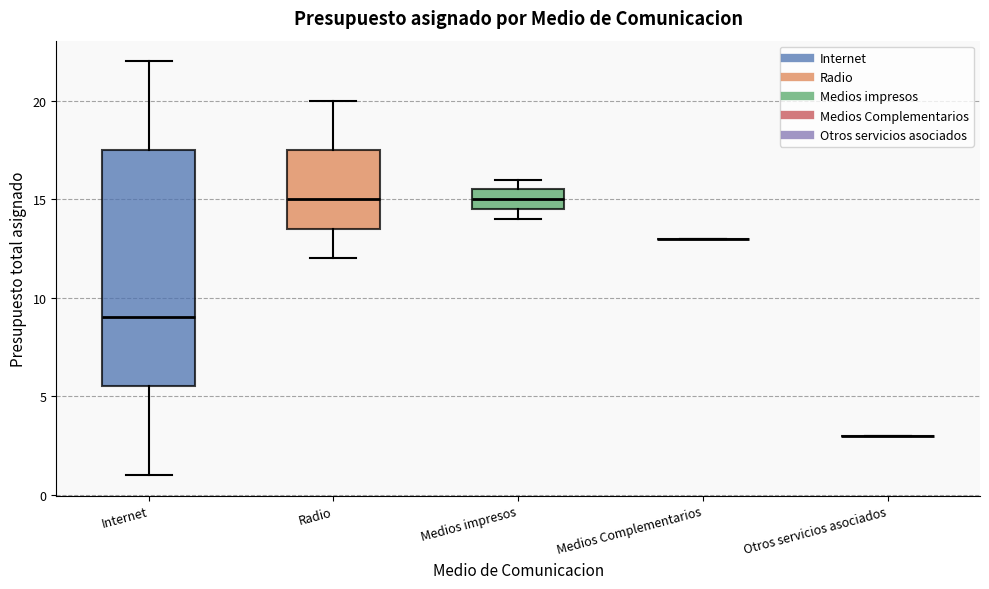

Which box is the tallest, from its lower edge to its upper edge?

Internet